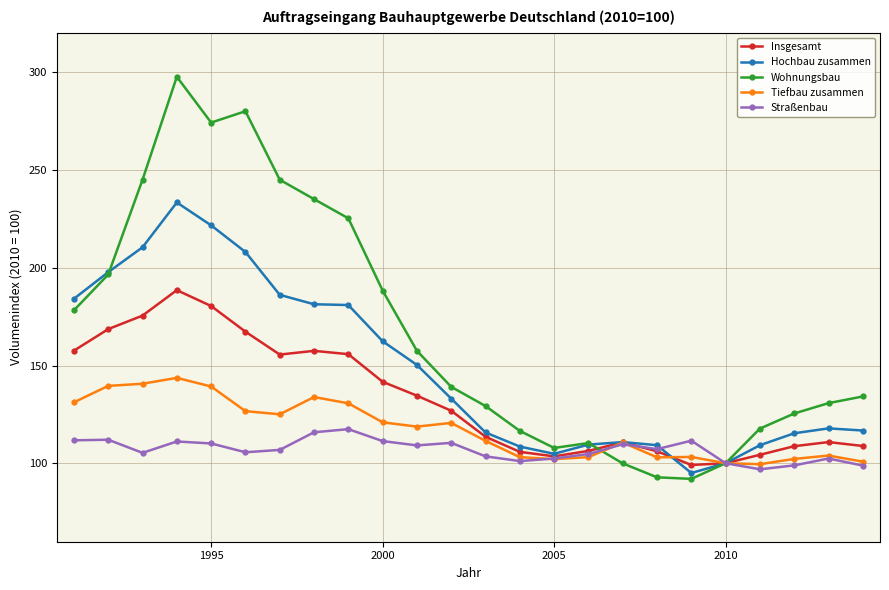

What is the value of the Hochbau zusammen point at the 20th from the left?

100.1